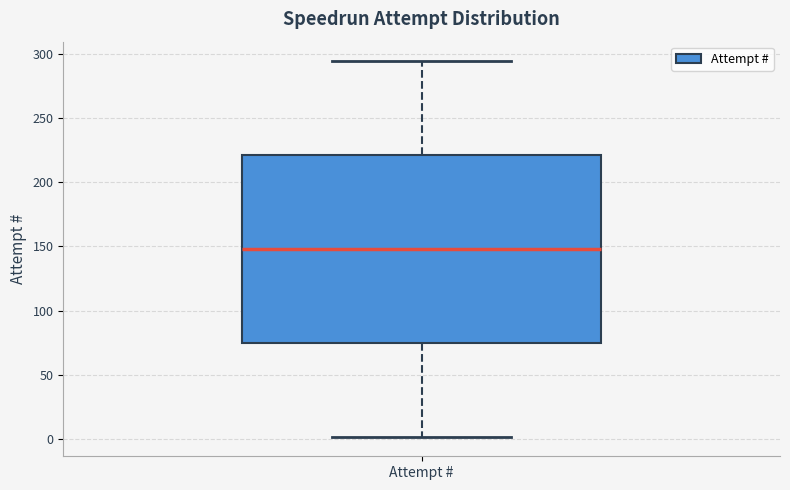

Transcribe this box plot: give where the median line is, the range the box spans, and where the two whiskers end, as read against the y-axis. The values are not printed on the chart, so give them approximately, as read against the axis.

median 150, box 75 to 220, whiskers 0 to 295